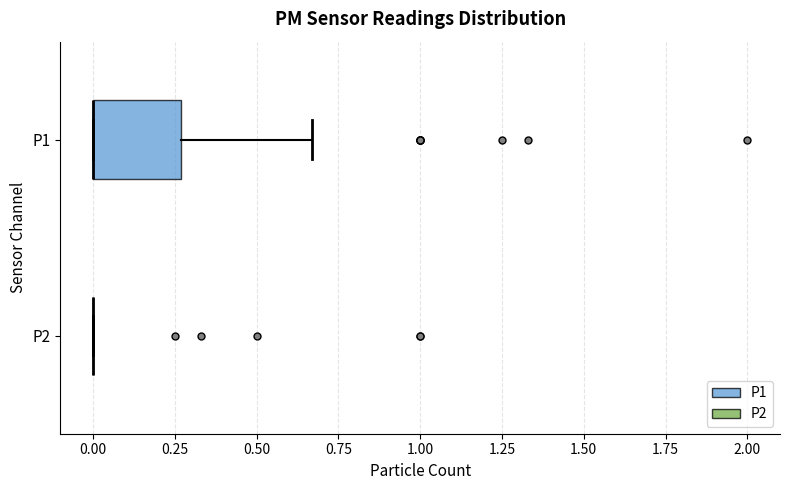

Comparing the boxes themselves (not the whiskers), which one is the widest?

P1